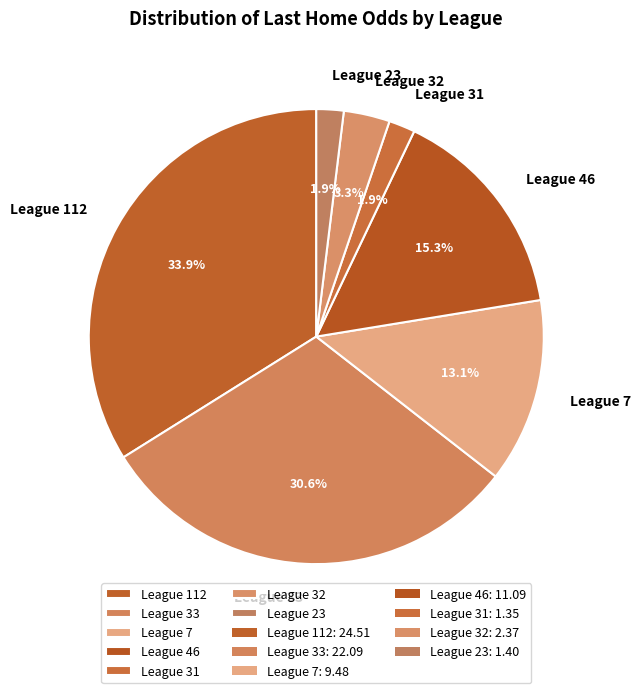

Which slice is the largest?

League 112